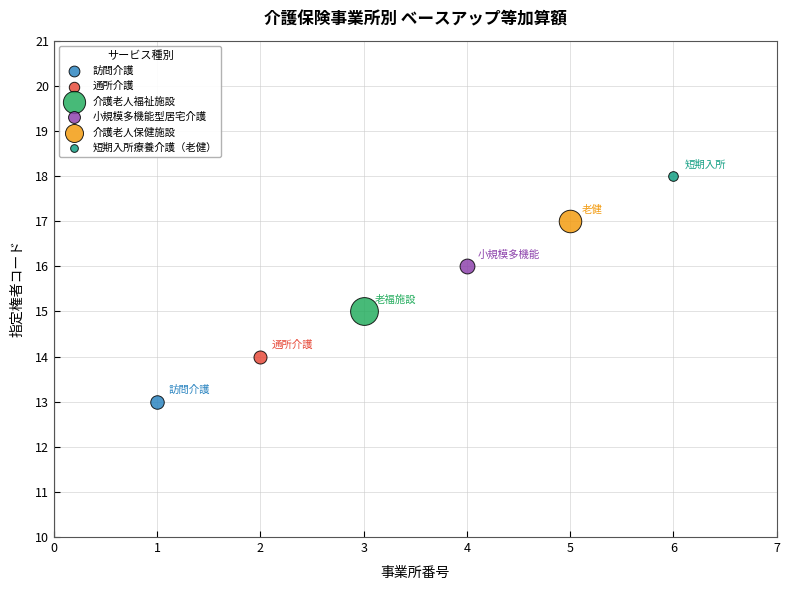

What are all the series names shown in the legend?

訪問介護, 通所介護, 介護老人福祉施設, 小規模多機能型居宅介護, 介護老人保健施設, 短期入所療養介護（老健）